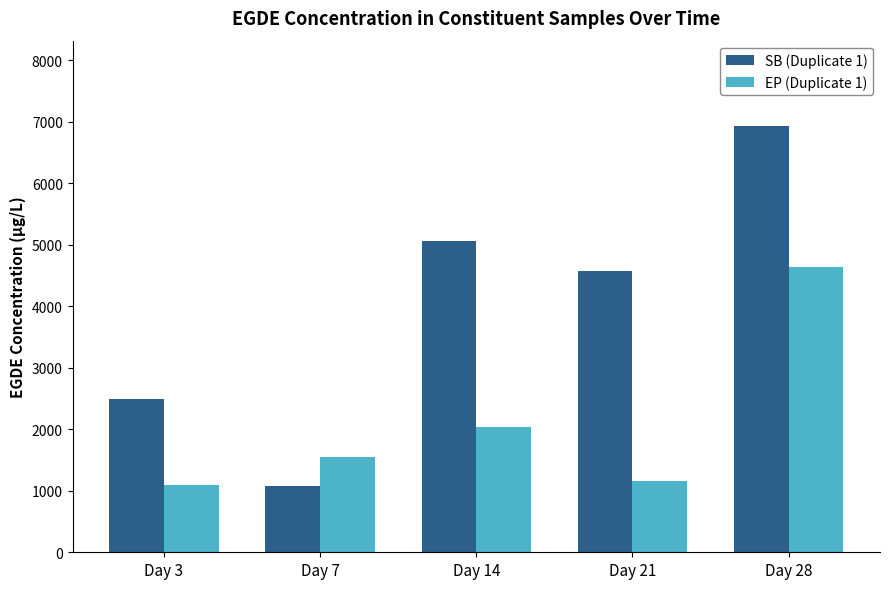

The value of SB (Duplicate 1) at Day 14 is 5060.0. True or false?

True